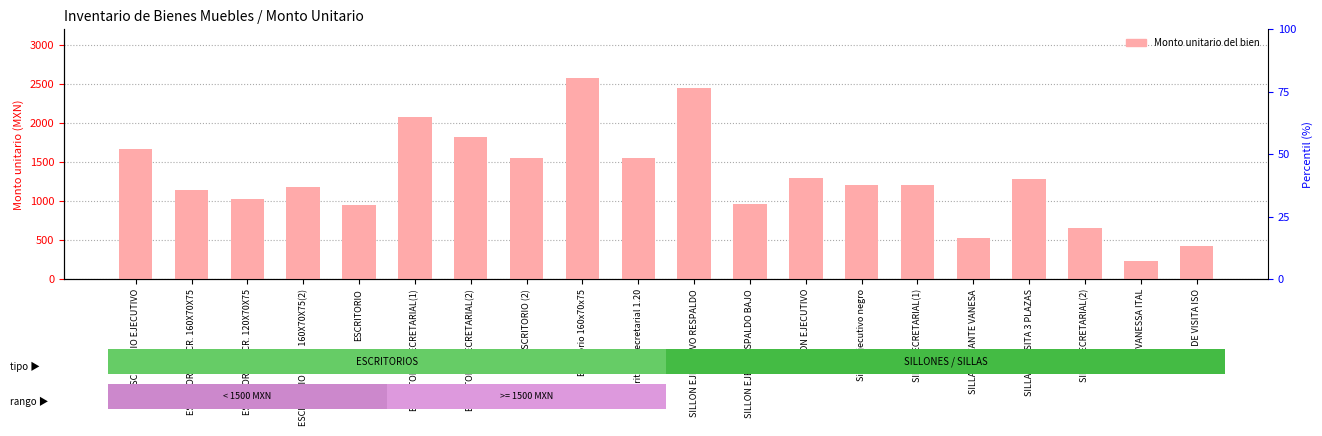

What value does the data have at SILLA SECRETARIAL(1)?

1198.8